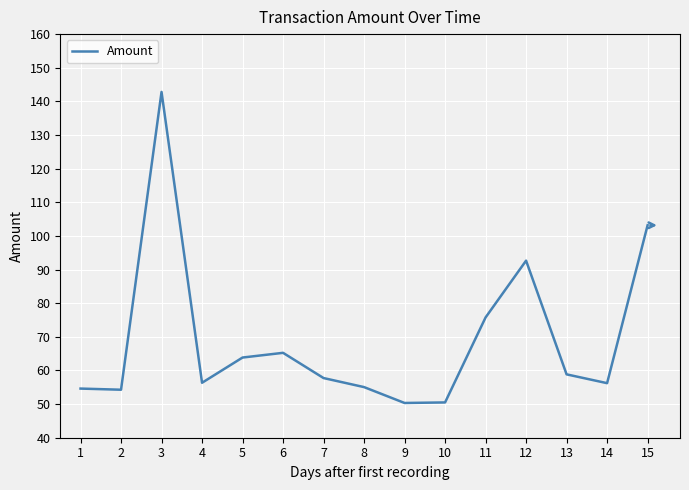

What is the change in value from 9 to 15?

+52.8